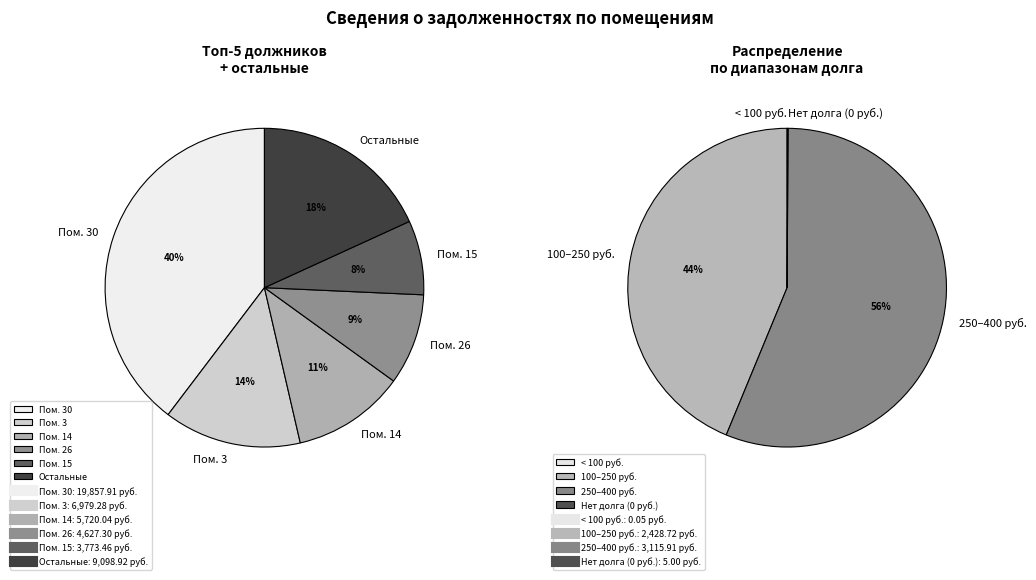

Does any single category account for the majority?

No